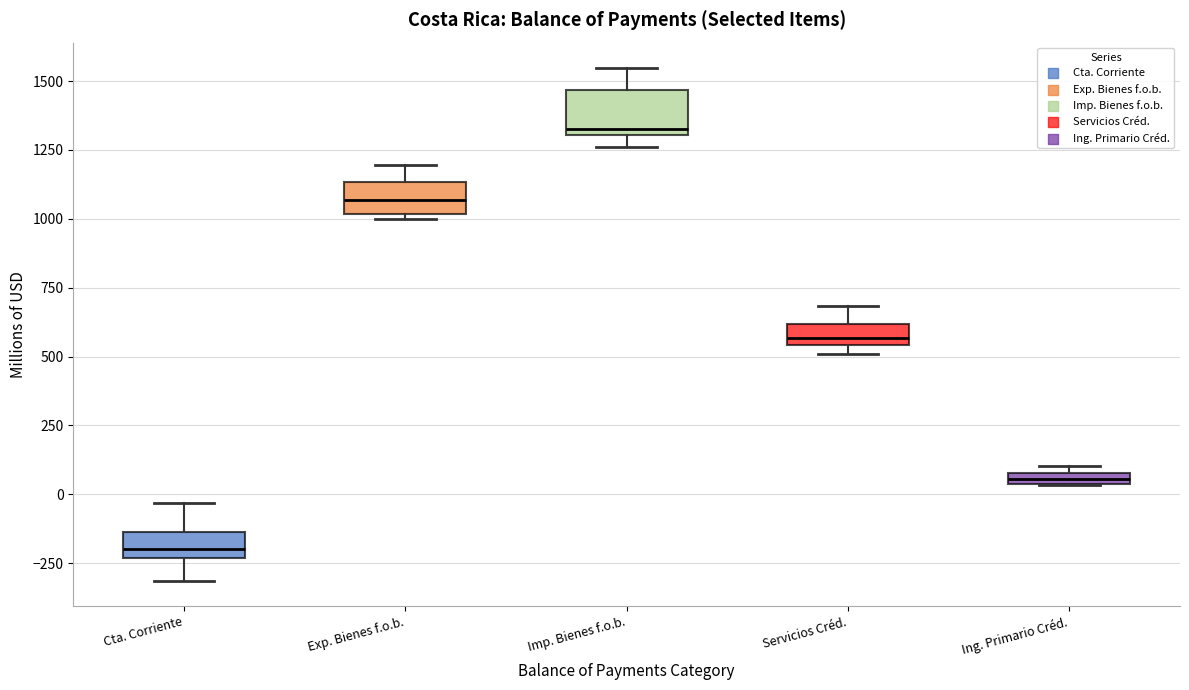

Where does the upper whisker of the box for Imp. Bienes f.o.b. end on the y-axis? The values are not printed on the chart, so give them approximately, as read against the axis.

1550